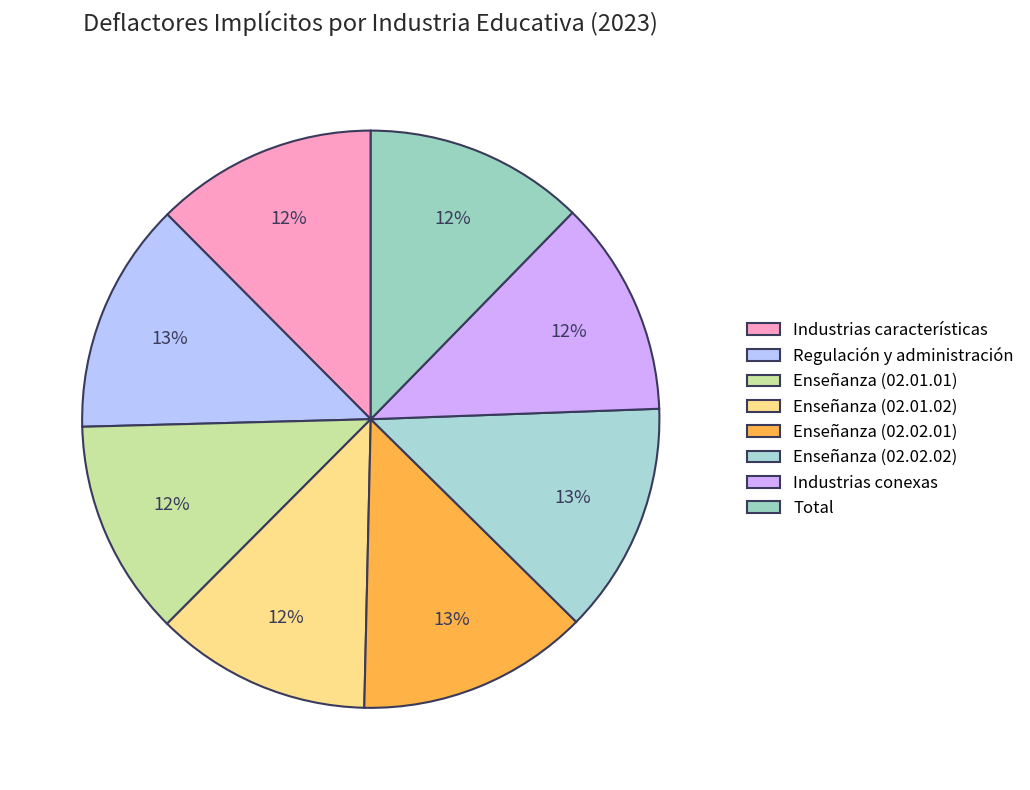

Which slice is the smallest?

Industrias conexas de la educación